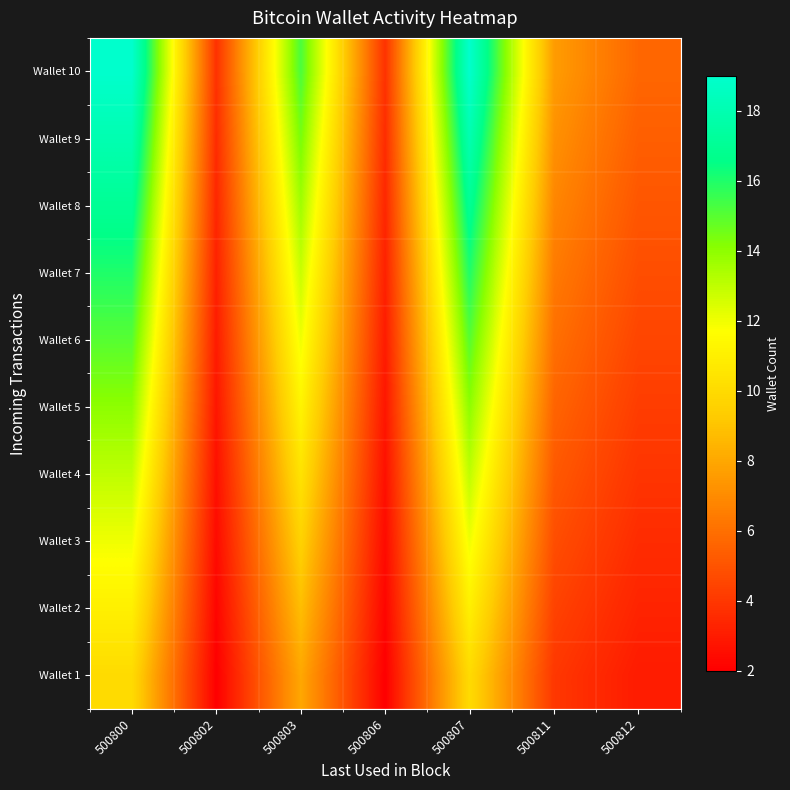

Reading left to right, transcribe all the data shown in this chart.

Wallet 1: 500800=10.0	500802=2.0	500803=8.0	500806=2.0	500807=10.0	500811=4.0	500812=3.0
Wallet 2: 500800=11.0	500802=2.2	500803=8.8	500806=2.2	500807=11.0	500811=4.4	500812=3.3
Wallet 3: 500800=12.0	500802=2.4	500803=9.6	500806=2.4	500807=12.0	500811=4.8	500812=3.6
Wallet 4: 500800=13.0	500802=2.6	500803=10.4	500806=2.6	500807=13.0	500811=5.2	500812=3.9
Wallet 5: 500800=14.0	500802=2.8	500803=11.2	500806=2.8	500807=14.0	500811=5.6	500812=4.2
Wallet 6: 500800=15.0	500802=3.0	500803=12.0	500806=3.0	500807=15.0	500811=6.0	500812=4.5
Wallet 7: 500800=16.0	500802=3.2	500803=12.8	500806=3.2	500807=16.0	500811=6.4	500812=4.8
Wallet 8: 500800=17.0	500802=3.4	500803=13.6	500806=3.4	500807=17.0	500811=6.8	500812=5.1
Wallet 9: 500800=18.0	500802=3.6	500803=14.4	500806=3.6	500807=18.0	500811=7.2	500812=5.4
Wallet 10: 500800=19.0	500802=3.8	500803=15.2	500806=3.8	500807=19.0	500811=7.6	500812=5.7